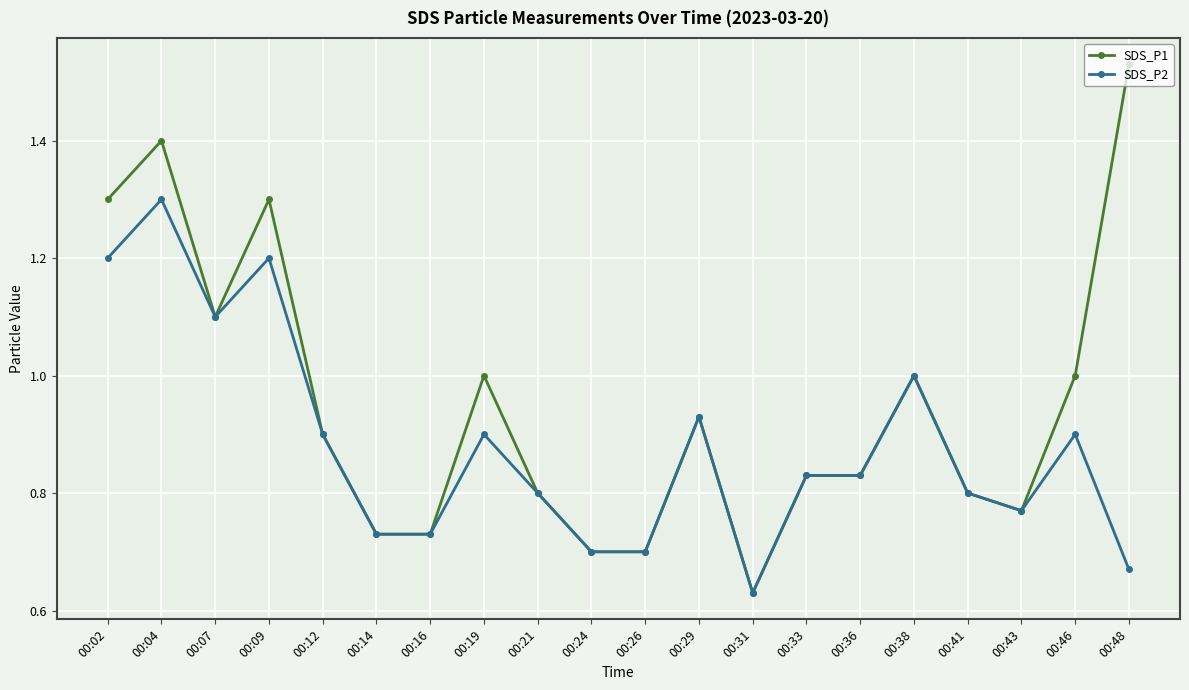

Rank the series by their average value, from highest to lowest.

SDS_P1, SDS_P2